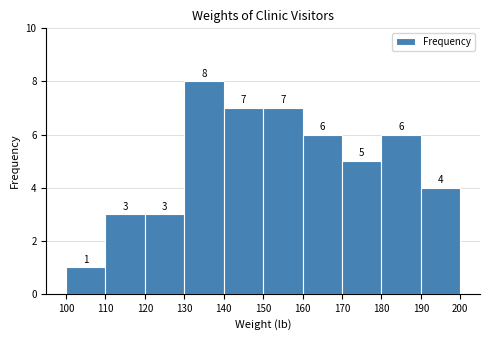

Reading left to right, list every bar in this chart as the range it spans on the x-axis followed by its height.

100 to 110: 1
110 to 120: 3
120 to 130: 3
130 to 140: 8
140 to 150: 7
150 to 160: 7
160 to 170: 6
170 to 180: 5
180 to 190: 6
190 to 200: 4